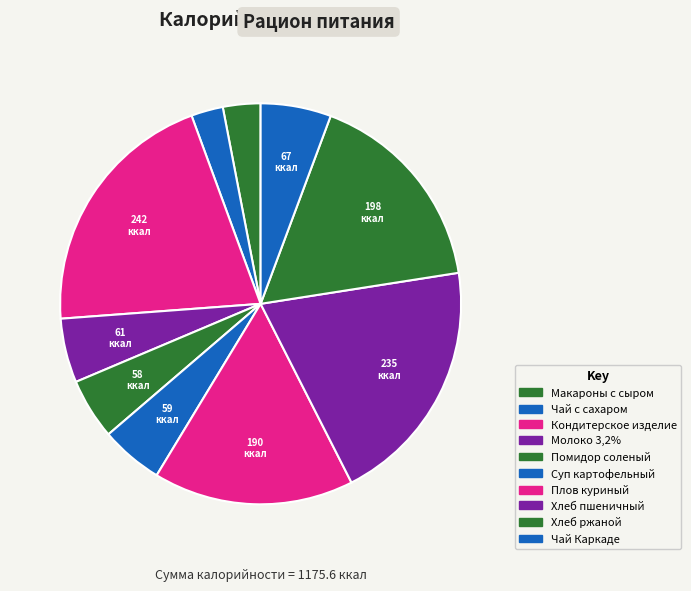

How many slices are in this pie chart?

10